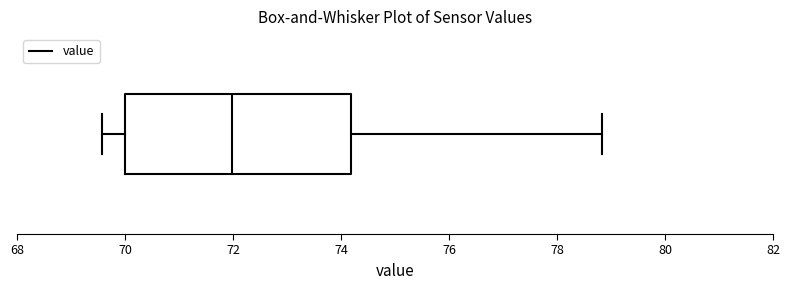

Transcribe this box plot: give where the median line is, the range the box spans, and where the two whiskers end, as read against the x-axis. The values are not printed on the chart, so give them approximately, as read against the axis.

median 72.0, box 70.0 to 74.2, whiskers 69.6 to 78.8